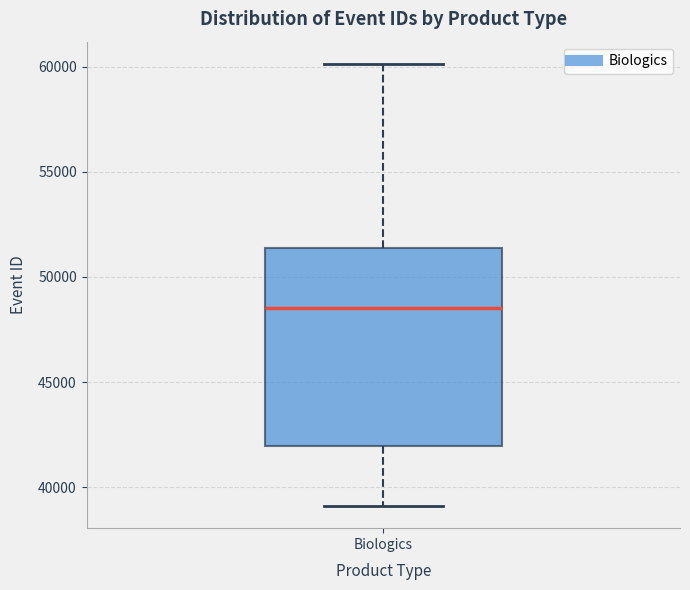

Read this box plot against the y-axis: the position of the median line, the range covered by the box, and the ends of both whiskers. The values are not printed on the chart, so give them approximately, as read against the axis.

median 48500, box 42000 to 51500, whiskers 39000 to 60000